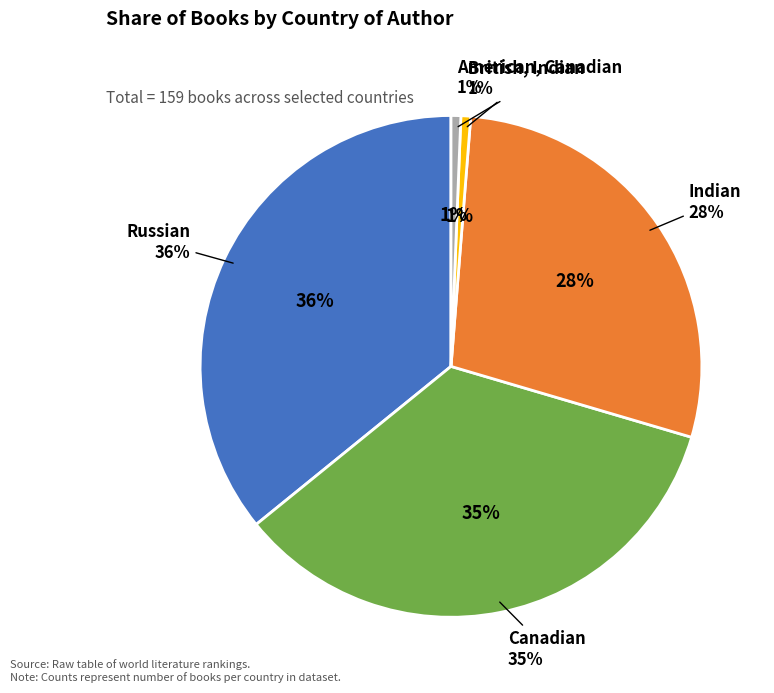

Between Russian and Canadian, which is larger?

Russian